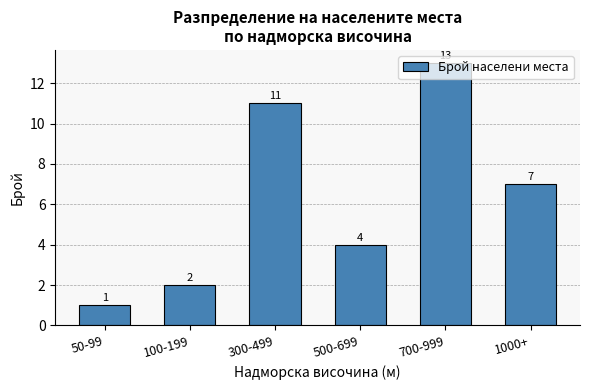

What position from the left is 1000+?

6